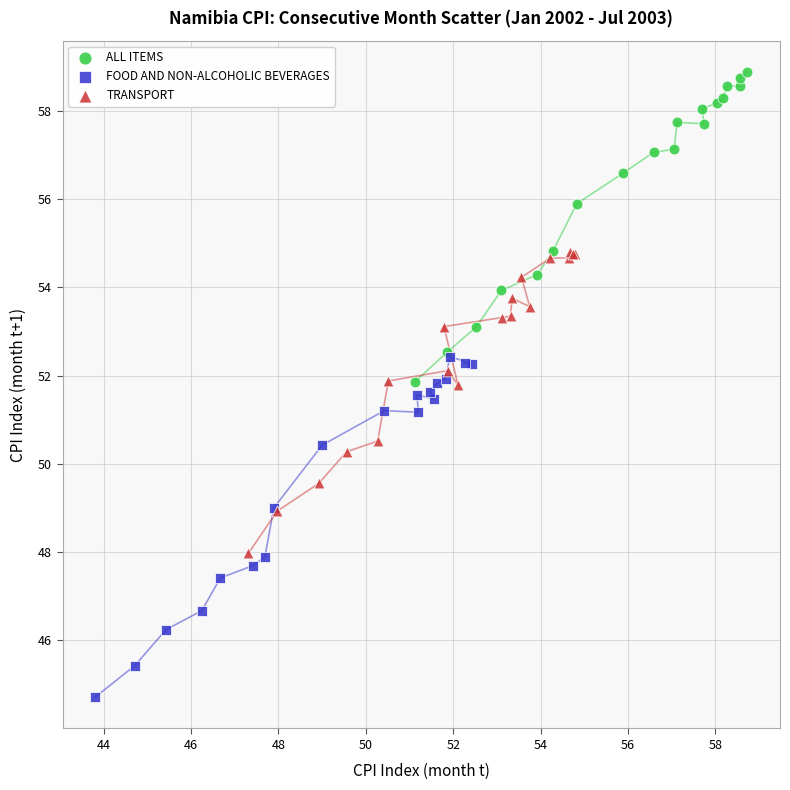

Which series reaches the maximum Y coordinate?

ALL ITEMS